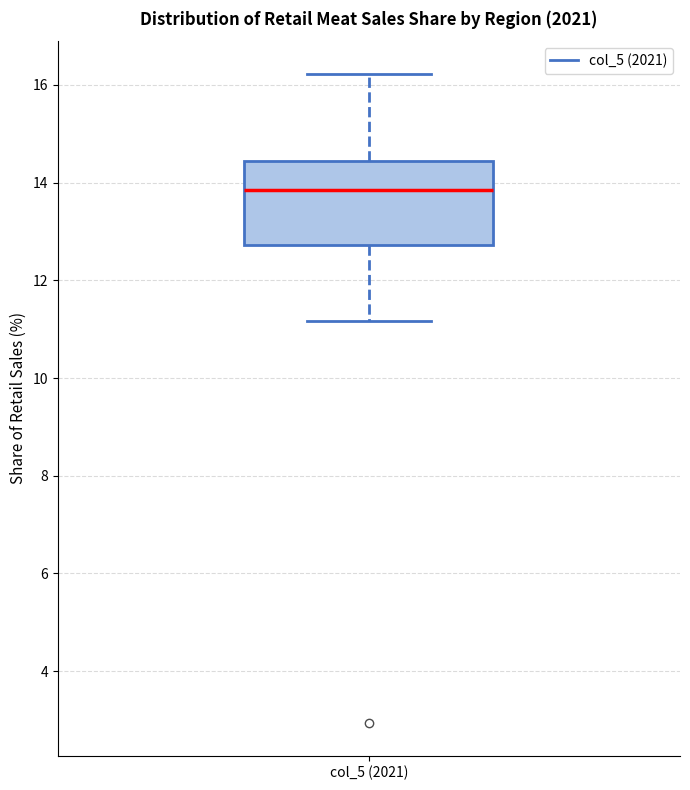

Where is the upper edge of the box for col_5 (2021) on the y-axis? The values are not printed on the chart, so give them approximately, as read against the axis.

14.4